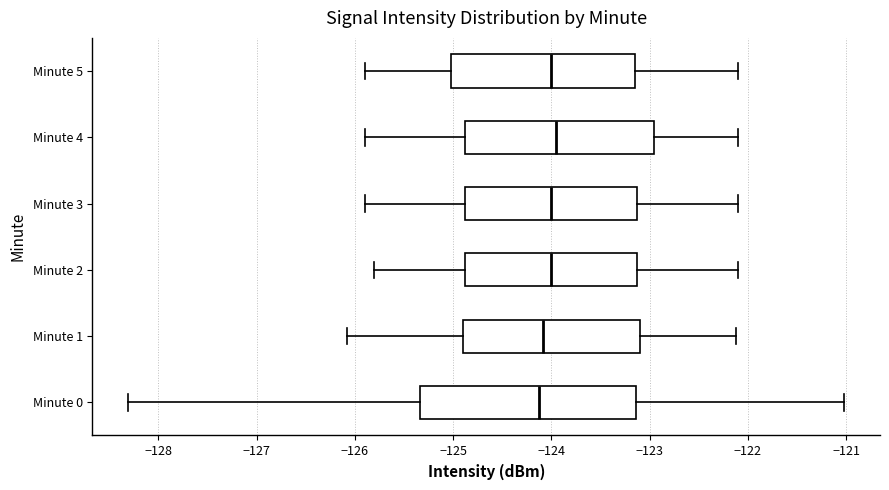

Reading bottom to top, transcribe this box plot: for each box, give where its median line is, the range the box spans, and where its two whiskers end, as read against the x-axis. The values are not printed on the chart, so give them approximately, as read against the axis.

Minute 0: median -124.1, box -125.3 to -123.1, whiskers -128.3 to -121.0
Minute 1: median -124.1, box -124.9 to -123.1, whiskers -126.1 to -122.1
Minute 2: median -124.0, box -124.9 to -123.1, whiskers -125.8 to -122.1
Minute 3: median -124.0, box -124.9 to -123.1, whiskers -125.9 to -122.1
Minute 4: median -123.9, box -124.9 to -122.9, whiskers -125.9 to -122.1
Minute 5: median -124.0, box -125.0 to -123.1, whiskers -125.9 to -122.1